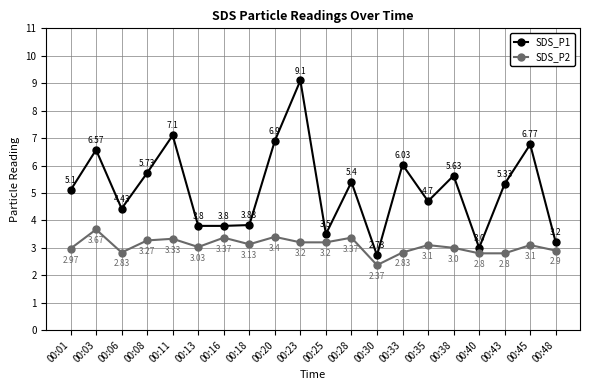

At which label does SDS_P2 reach its minimum?

00:30